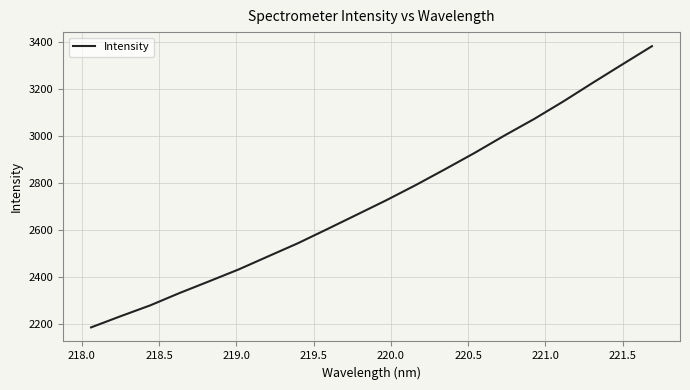

What is the difference between the maximum and minimum values?

1198.2